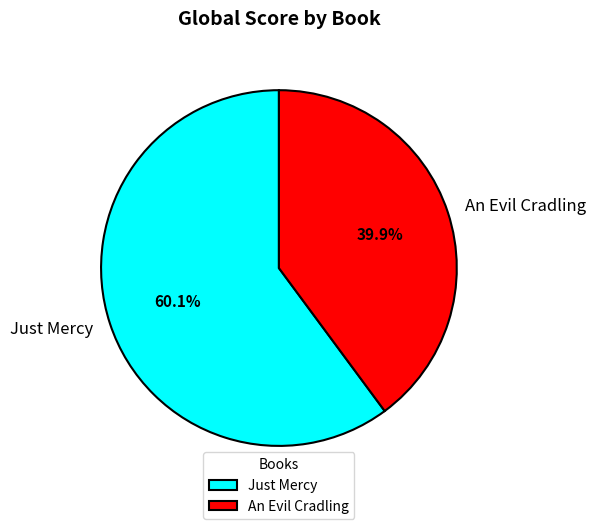

Which slice is the smallest?

An Evil Cradling